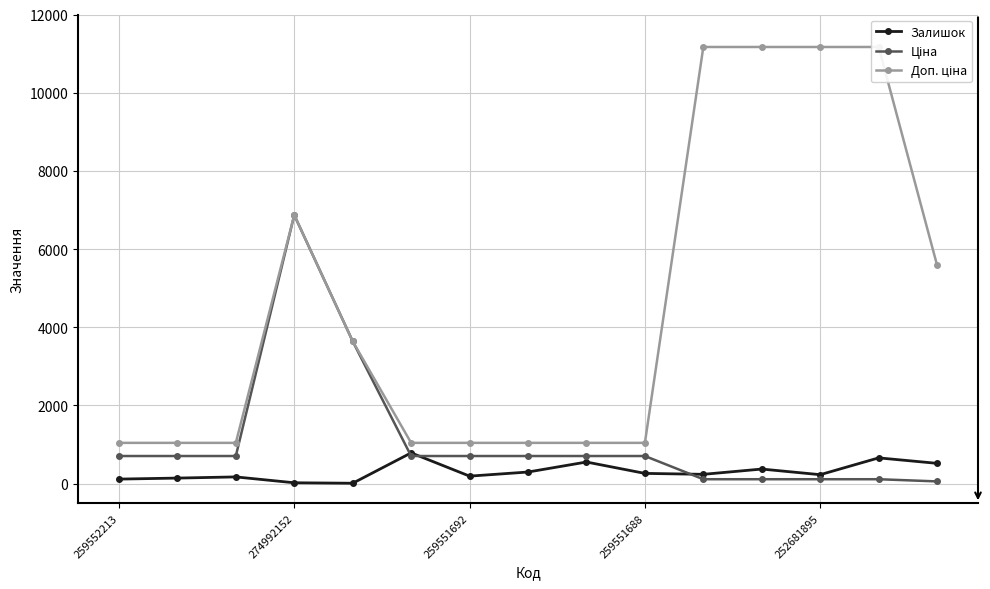

True or false: Залишок has more than 1 points higher than both neighbors.

True